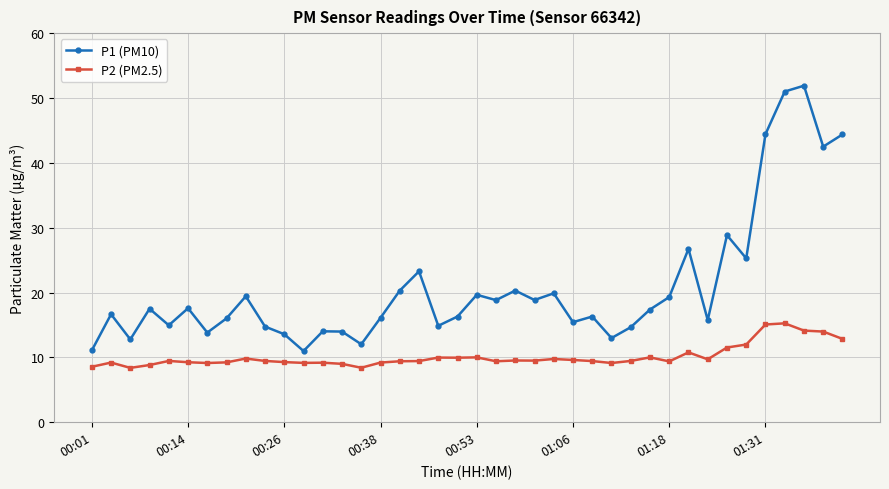

Which series has the largest total across all categories?

P1 (PM10)